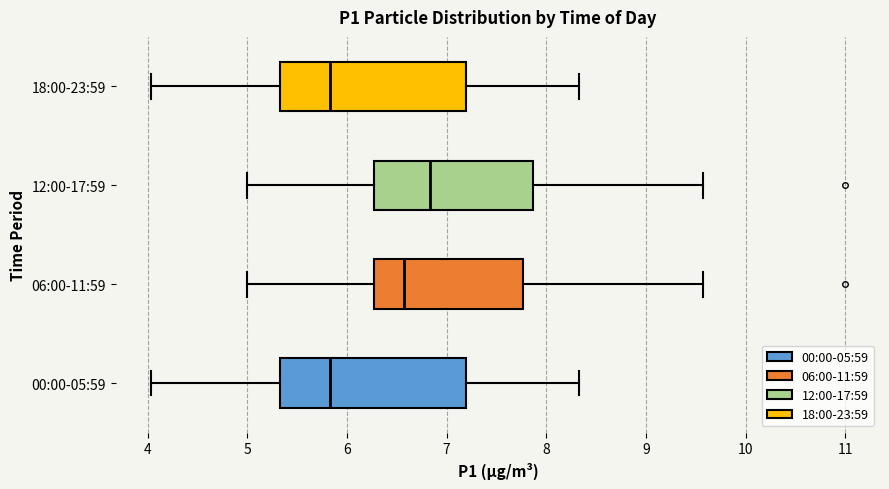

Where is the left edge of the box for 18:00-23:59 on the x-axis? The values are not printed on the chart, so give them approximately, as read against the axis.

5.3